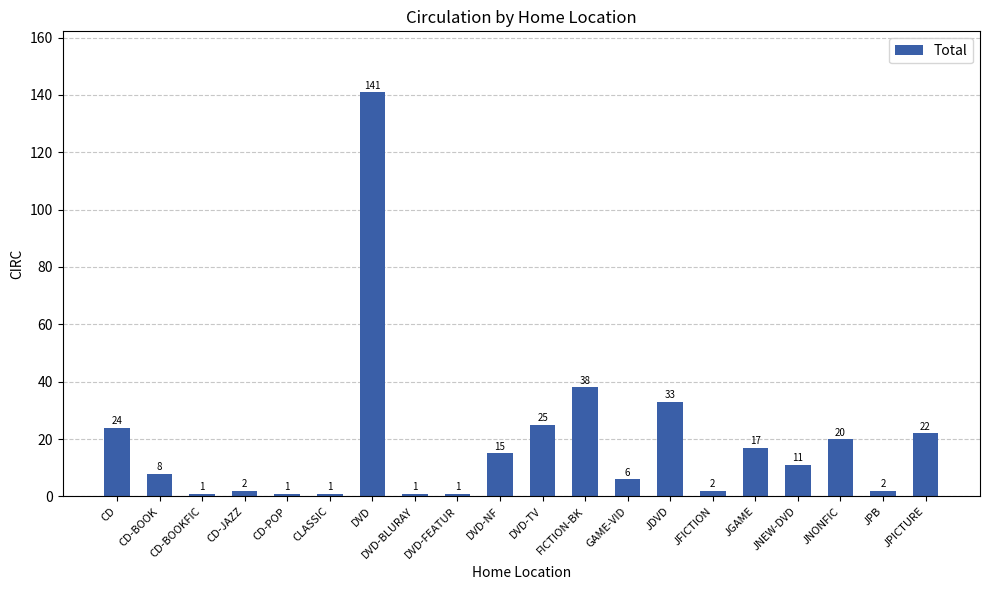

What is the difference between the values at JGAME and JPB?

15